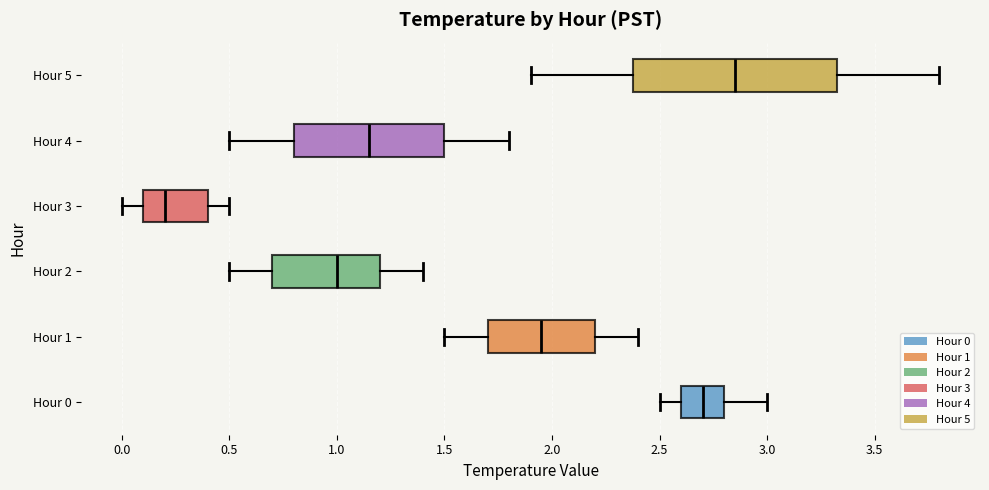

Where does the median line of the box for Hour 2 sit on the x-axis? The values are not printed on the chart, so give them approximately, as read against the axis.

1.00